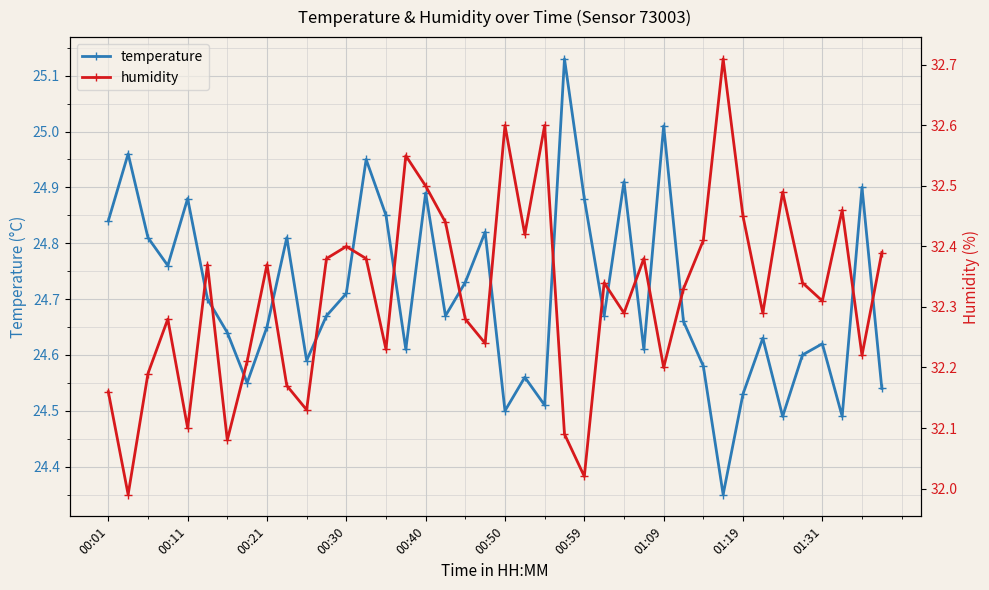

What is the greatest value displayed?

32.7